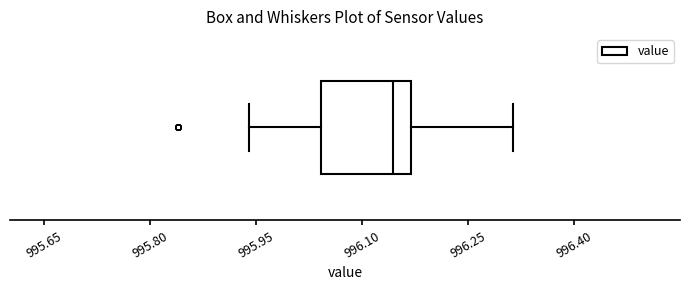

Transcribe this box plot: give where the median line is, the range the box spans, and where the two whiskers end, as read against the x-axis. The values are not printed on the chart, so give them approximately, as read against the axis.

median 996.14, box 996.04 to 996.16, whiskers 995.94 to 996.32